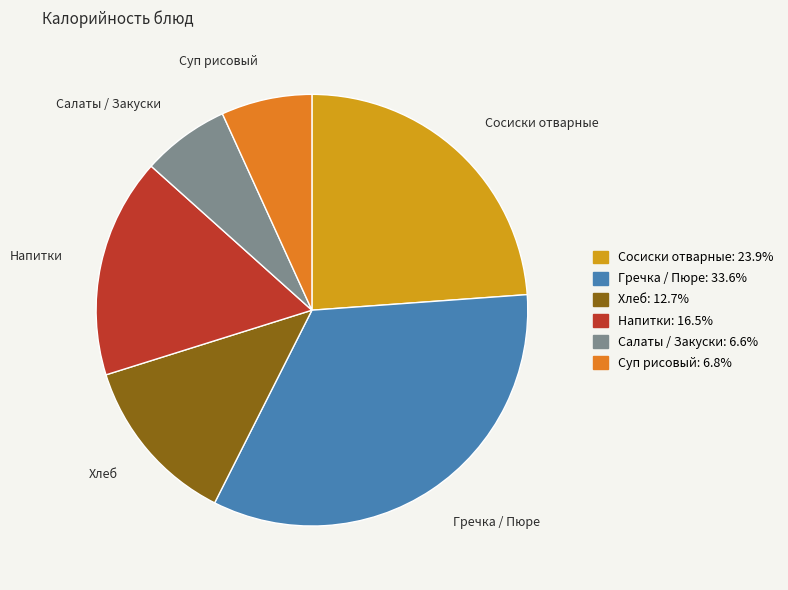

What is the ratio of the value at Напитки to the value at Хлеб?

1.3